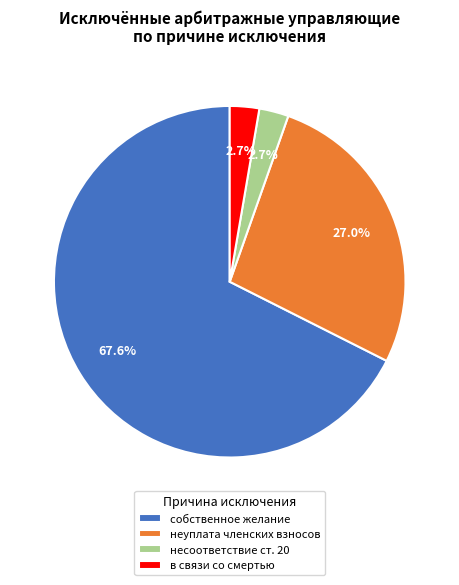

How many segments does this pie chart have?

4